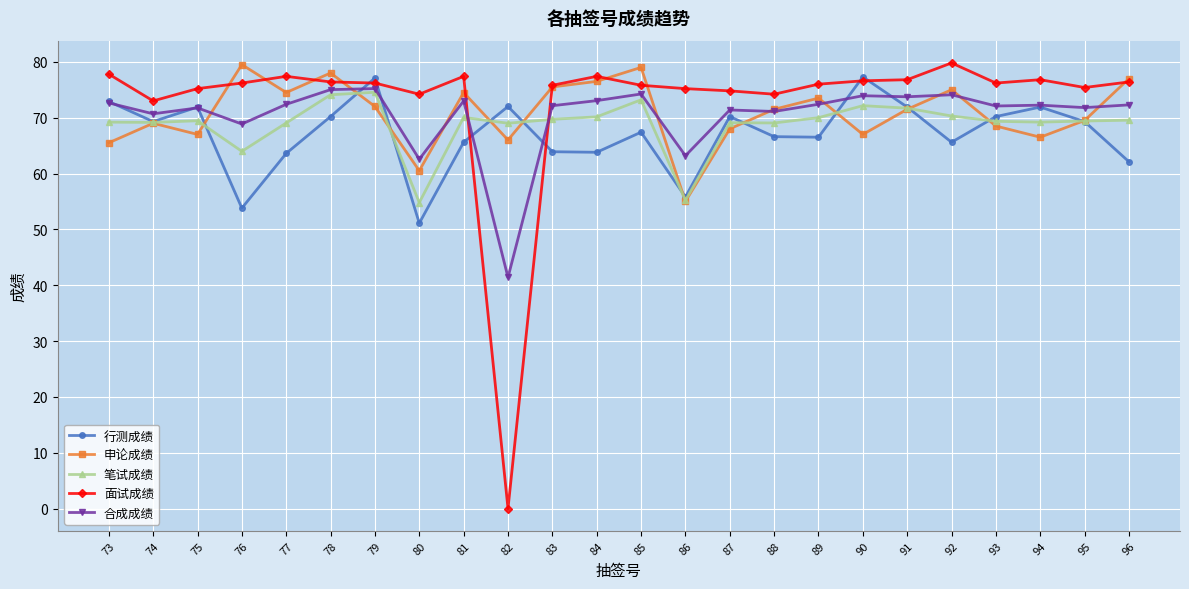

Is it true that 面试成绩 equals 76.8 at 94?

True